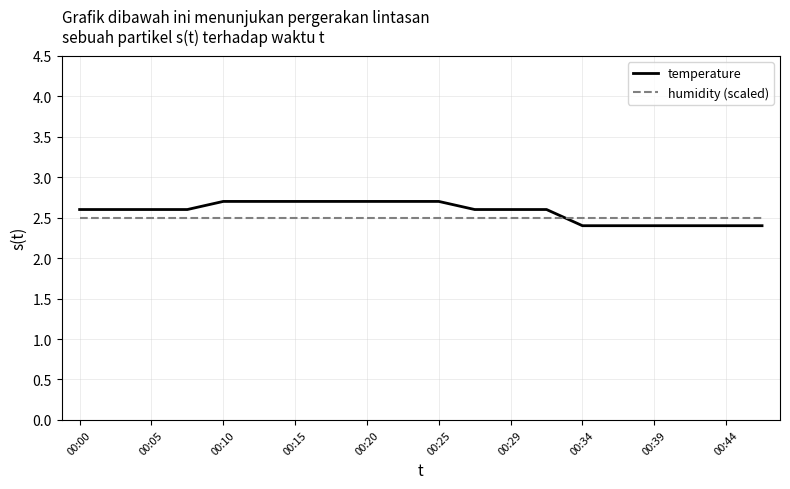

What is the minimum value for temperature?

2.4